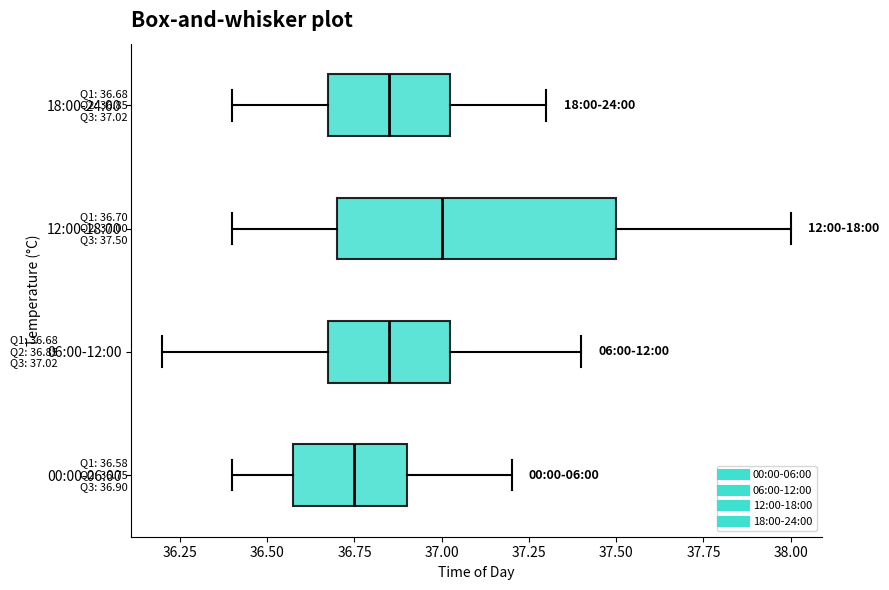

Which box is the widest, from its left edge to its right edge?

12:00-18:00